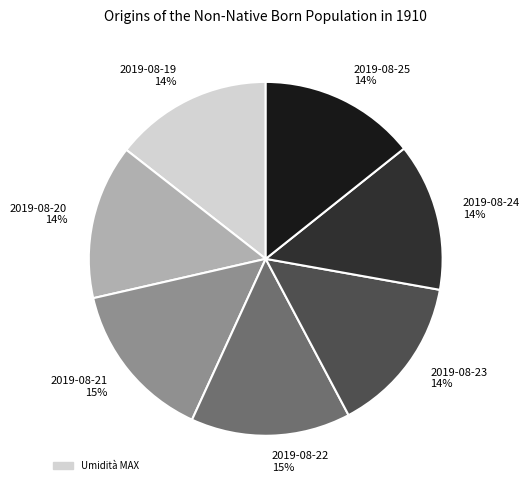

Is it true that 2019-08-19 is 14% of the pie?

True